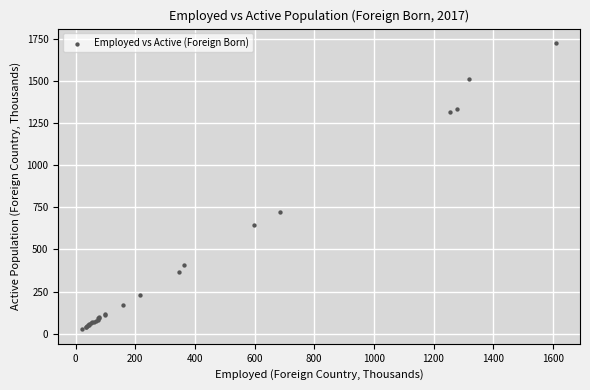

What Y value in the scatter plot is closest to 875?

725.2